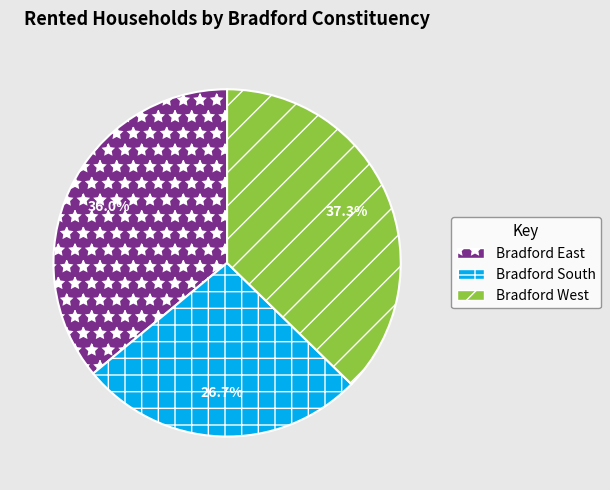

Is it true that Bradford East is 36% of the pie?

True